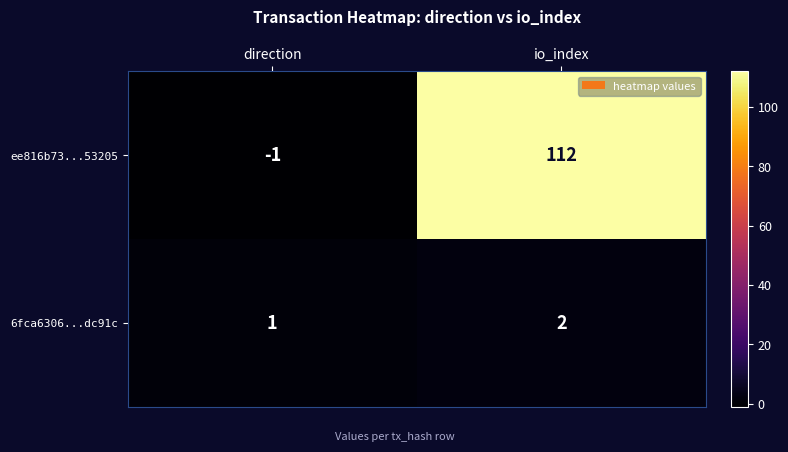

Reading left to right, transcribe all the data shown in this chart.

ee816b73...53205: direction=-1	io_index=112
6fca6306...dc91c: direction=1	io_index=2